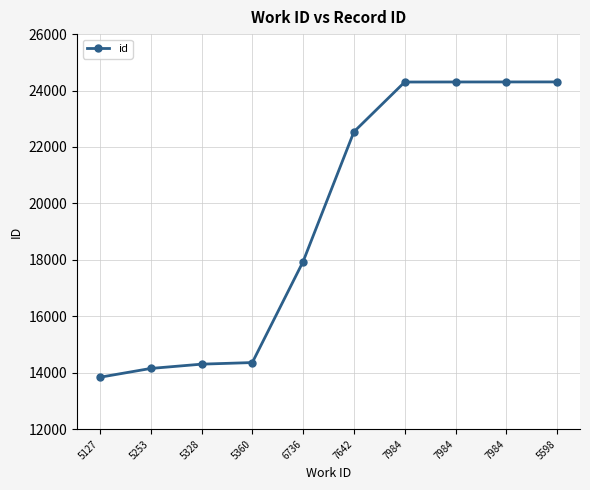

Approximately how many times larger is the value at 7642 compared to 6736?

1.3